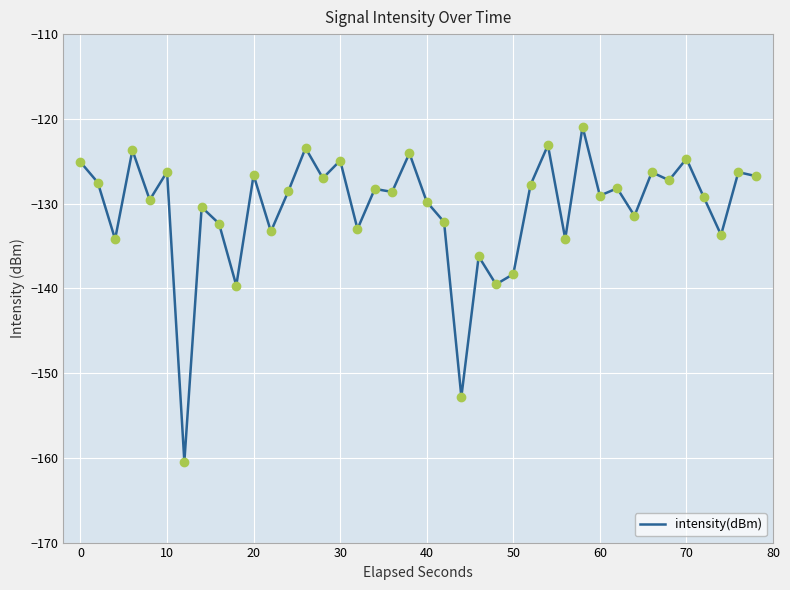

What is the smallest value displayed?

-160.5